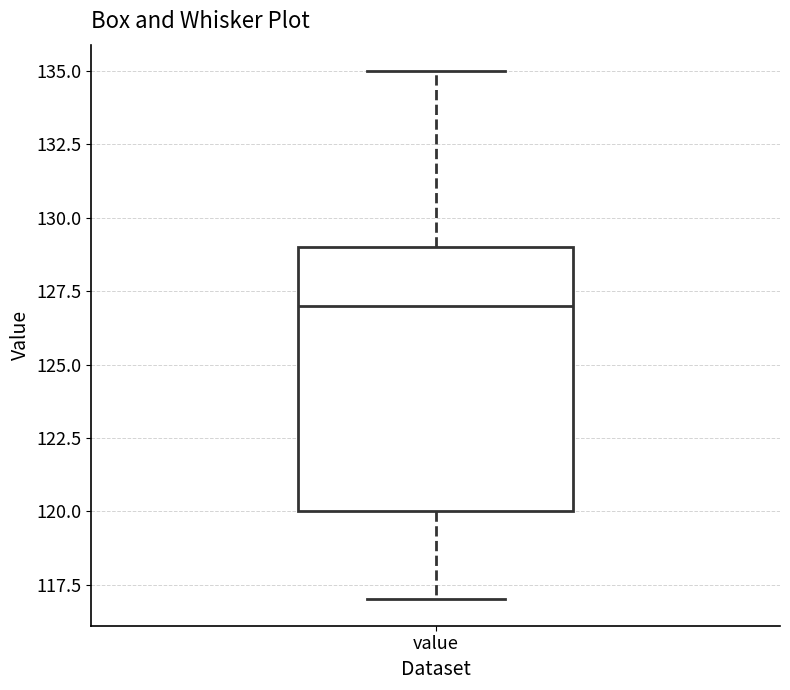

Where is the upper edge of the box for value on the y-axis? The values are not printed on the chart, so give them approximately, as read against the axis.

129